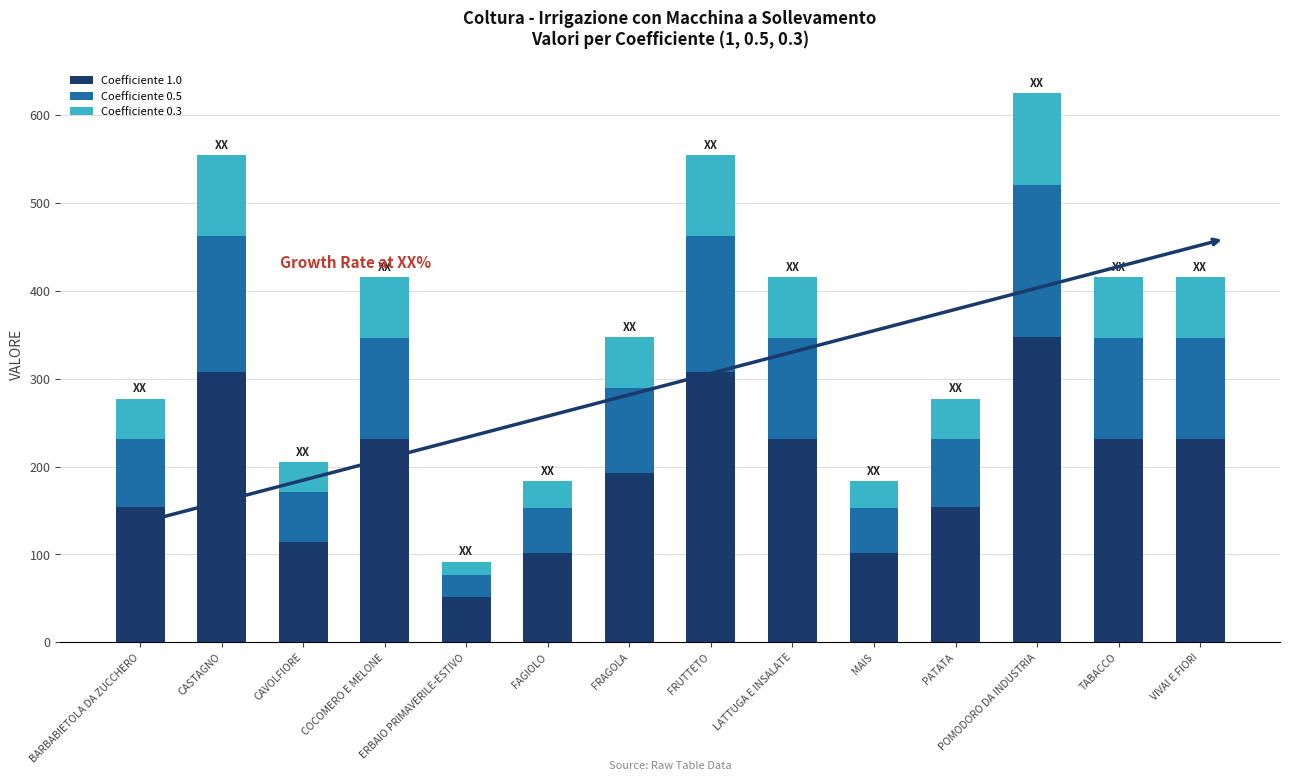

What value does the Coefficiente 1.0 series have at BARBABIETOLA DA ZUCCHERO?

154.0